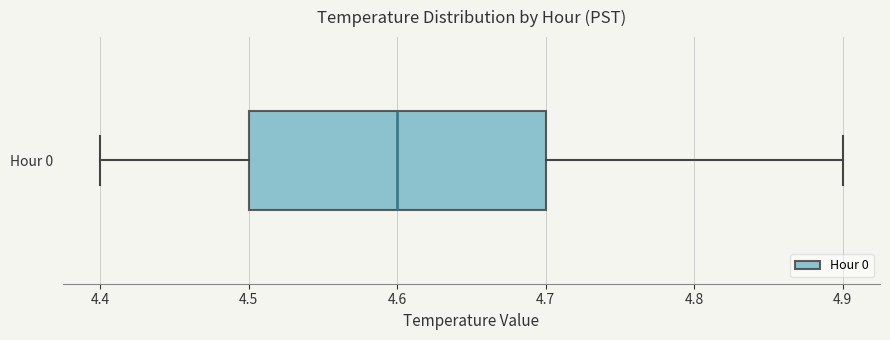

Transcribe this box plot: give where the median line is, the range the box spans, and where the two whiskers end, as read against the x-axis. The values are not printed on the chart, so give them approximately, as read against the axis.

median 4.6, box 4.5 to 4.7, whiskers 4.4 to 4.9